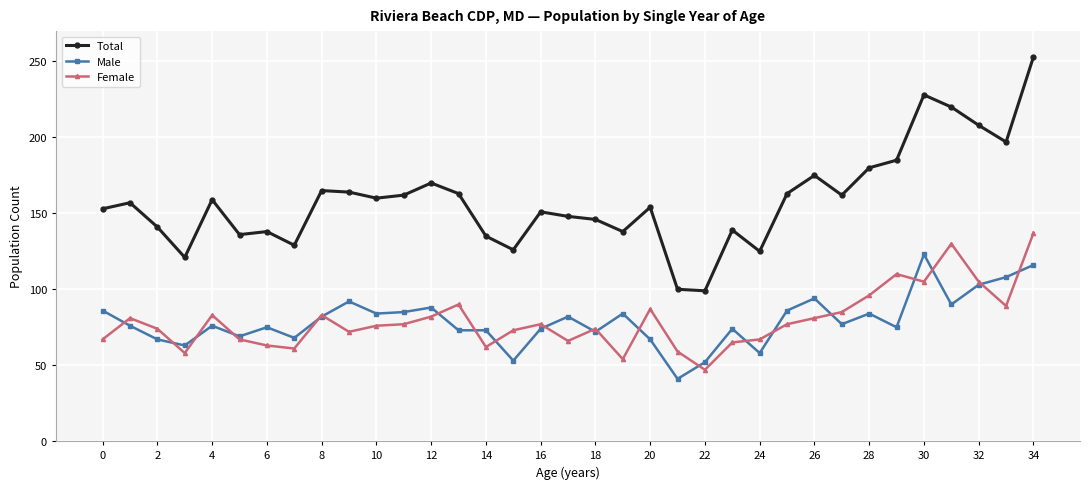

What is the lowest value of the Female series?

47